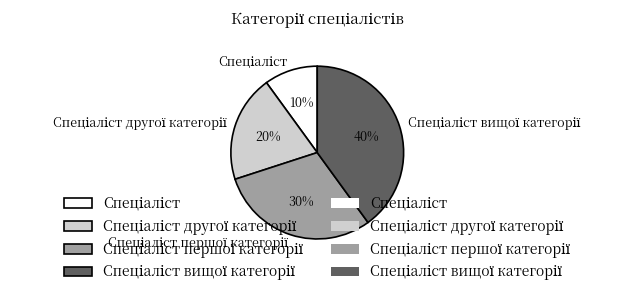

To the nearest percent, what is the difference between the largest and smallest slice percentages?

30%